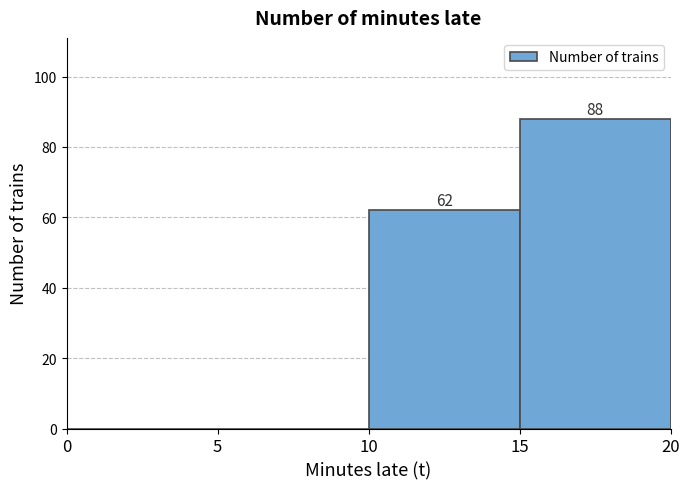

Which range on the x-axis has the tallest bar?

15 to 20